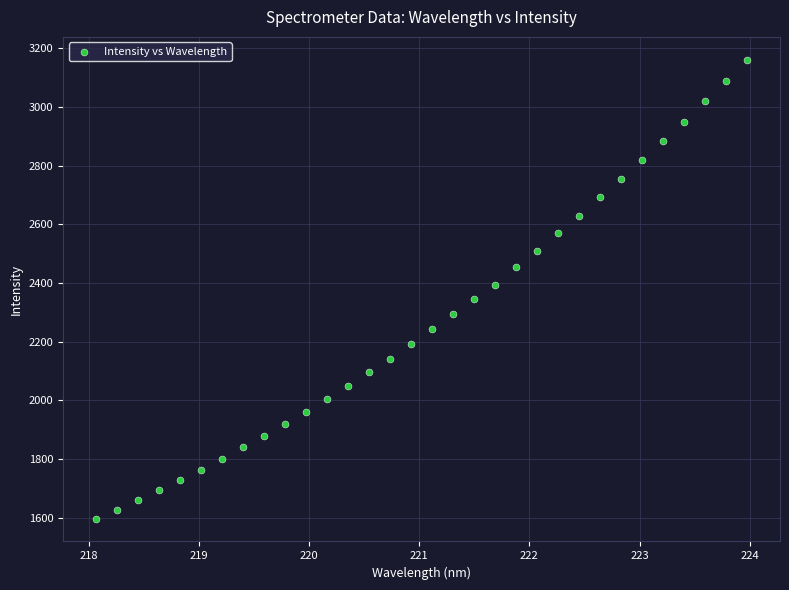

What is the range of X values (max minus min)?

5.9